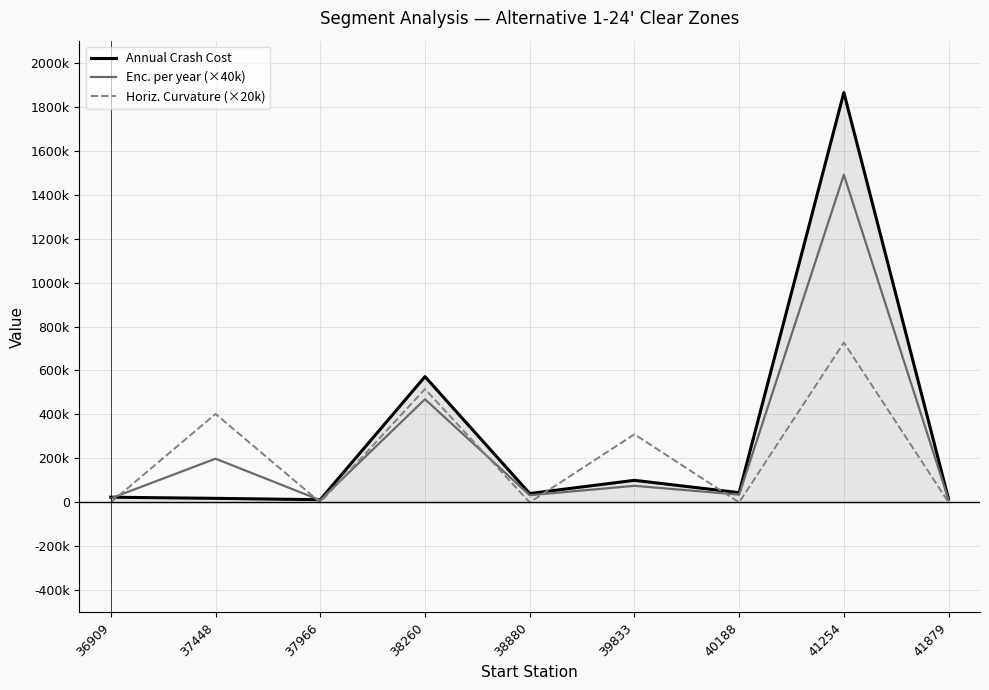

What is the greatest value displayed?

1863958.0